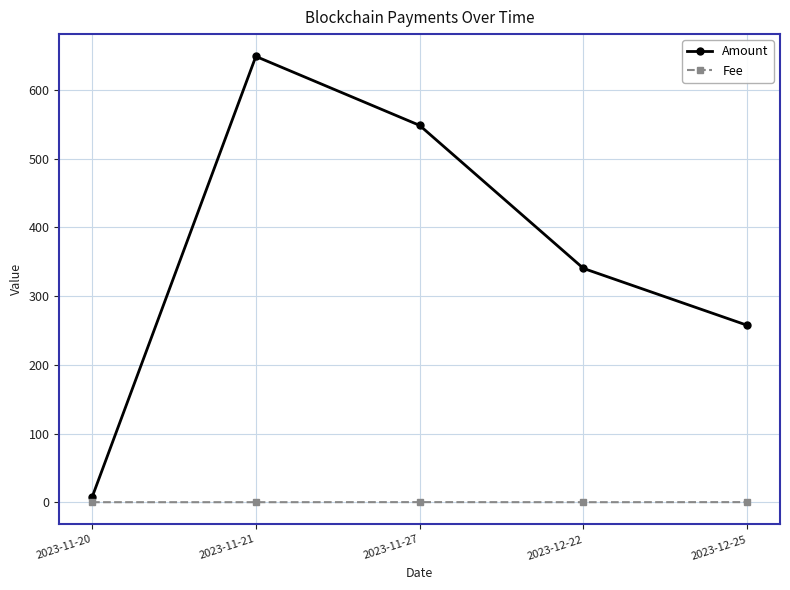

How many data points does each series have?

5